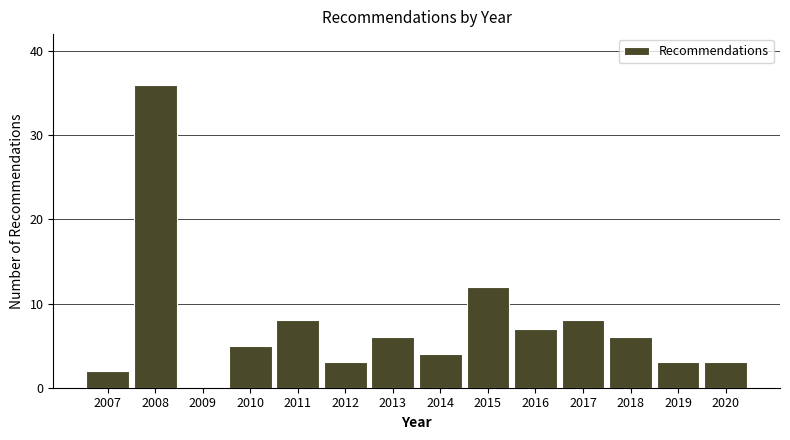

Reading right to left, extract all data points from this chart.

2020=3	2019=3	2018=6	2017=8	2016=7	2015=12	2014=4	2013=6	2012=3	2011=8	2010=5	2009=0	2008=36	2007=2